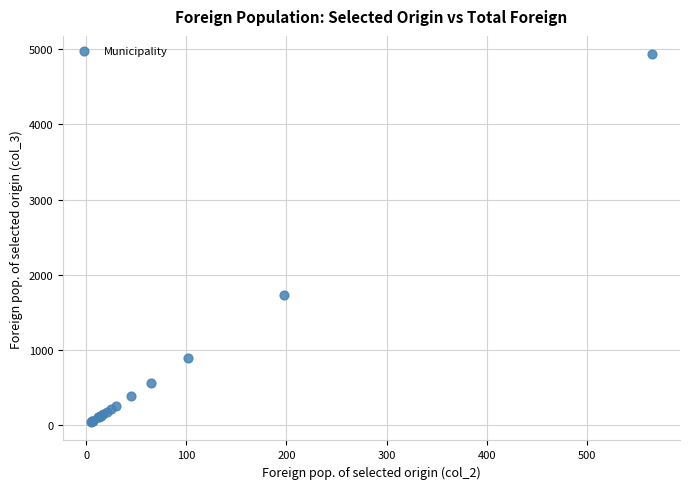

What Y value in the scatter plot is closest to 2487?

1728